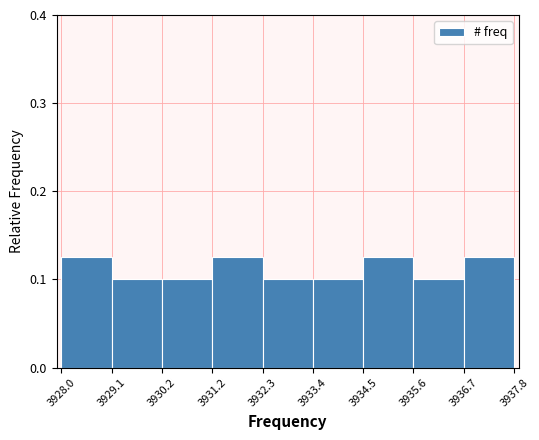

What is the height of the bar covering 3934.5 to 3935.6 on the x-axis? The values are not printed on the chart, so give them approximately, as read against the axis.

0.13